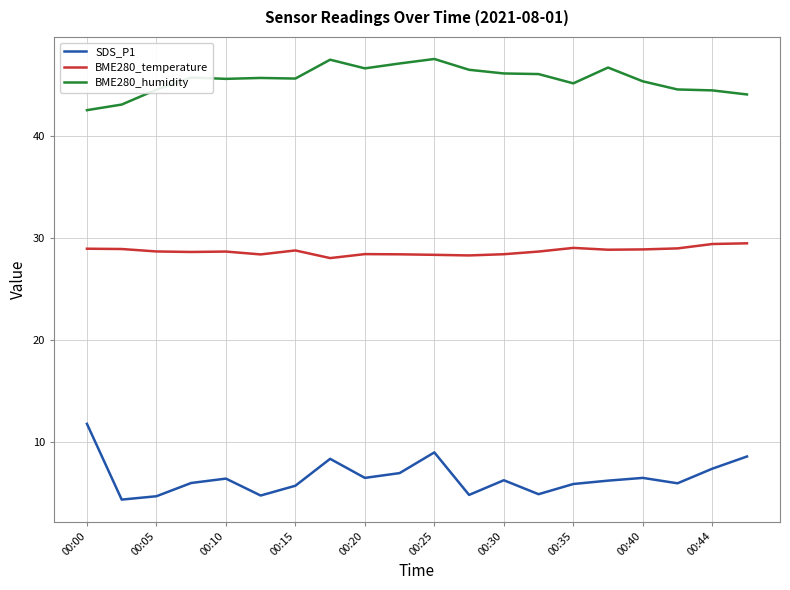

Which series has the largest total across all categories?

BME280_humidity